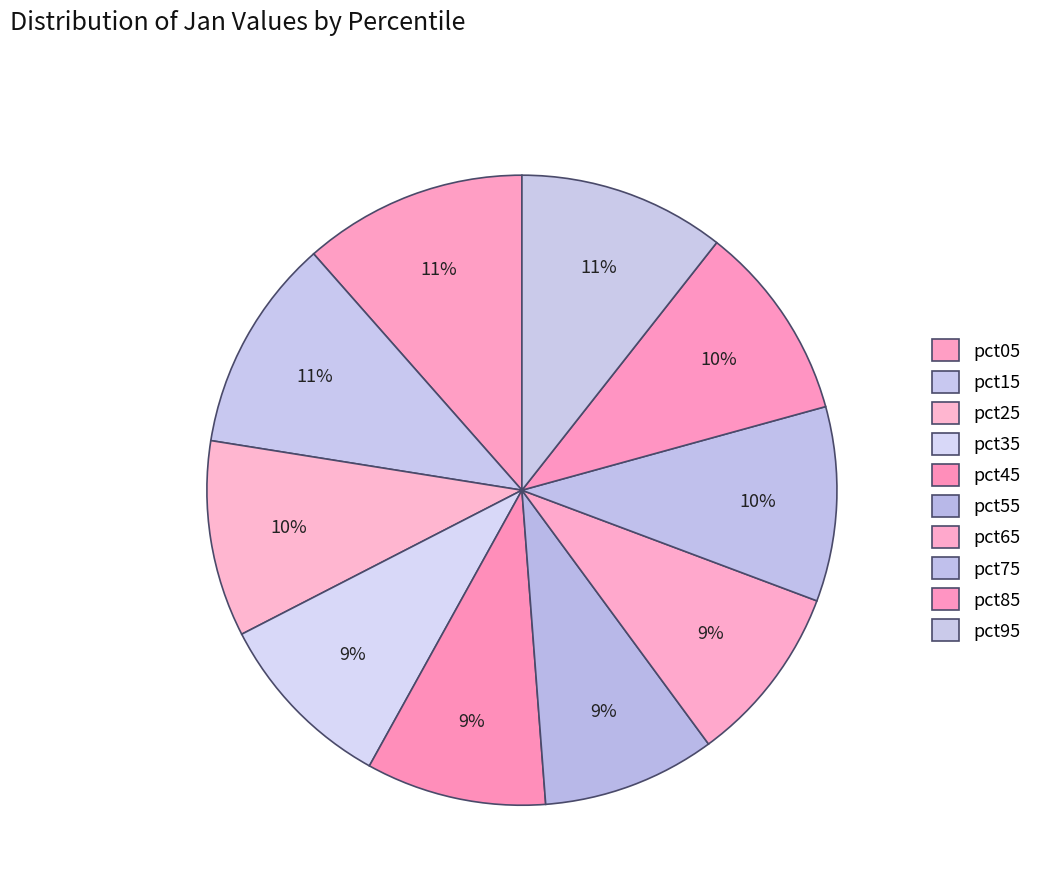

How many slices are in this pie chart?

10